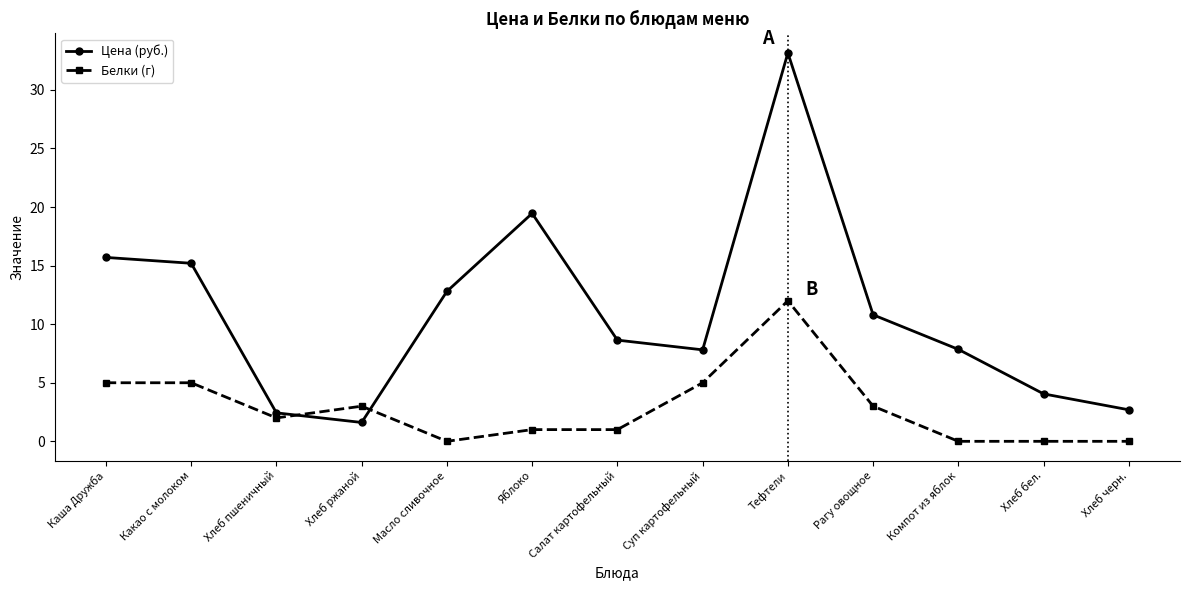

What is the total value across all series at Салат картофельный?

9.6